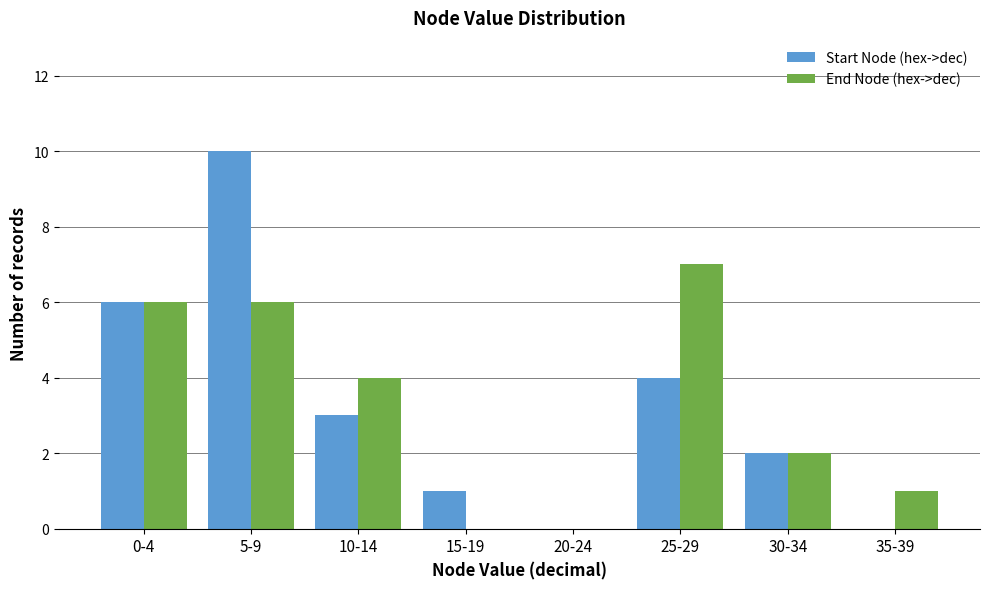

Reading left to right, extract all data points from this chart.

Start Node (hex->dec): 0-4=6	5-9=10	10-14=3	15-19=1	20-24=0	25-29=4	30-34=2	35-39=0
End Node (hex->dec): 0-4=6	5-9=6	10-14=4	15-19=0	20-24=0	25-29=7	30-34=2	35-39=1